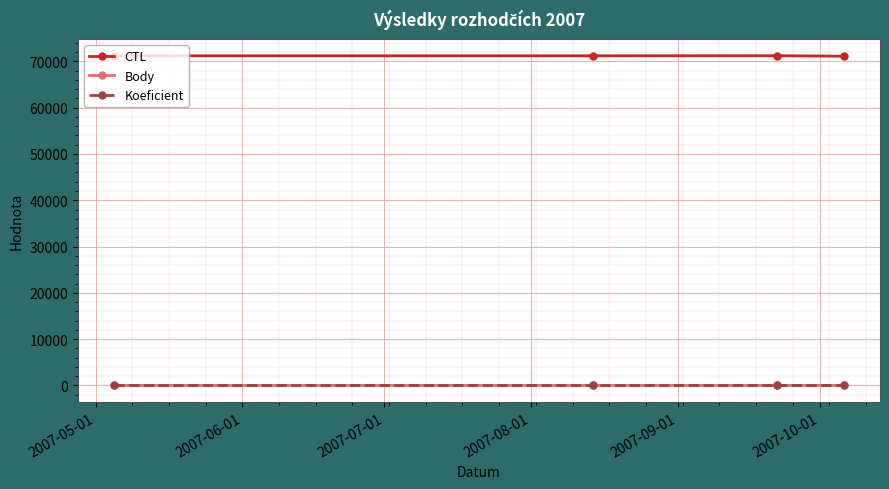

At how many categories does at least one series exceed 70063?

4